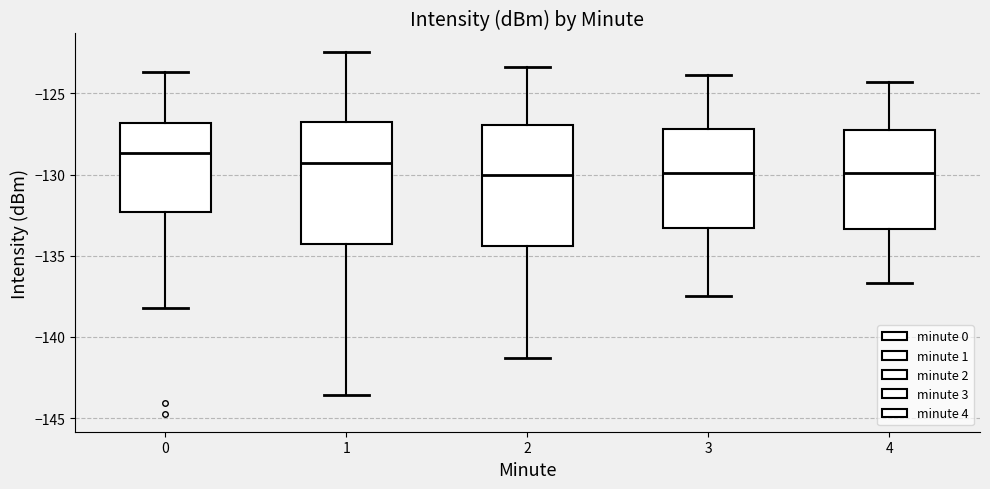

Reading left to right, read every box against the y-axis: the position of its median line, the range the box covers, and the ends of its whiskers. The values are not printed on the chart, so give them approximately, as read against the axis.

0: median -128.5, box -132.5 to -127.0, whiskers -138.0 to -123.5
1: median -129.5, box -134.5 to -127.0, whiskers -143.5 to -122.5
2: median -130.0, box -134.5 to -127.0, whiskers -141.5 to -123.5
3: median -130.0, box -133.5 to -127.0, whiskers -137.5 to -124.0
4: median -130.0, box -133.5 to -127.5, whiskers -136.5 to -124.5